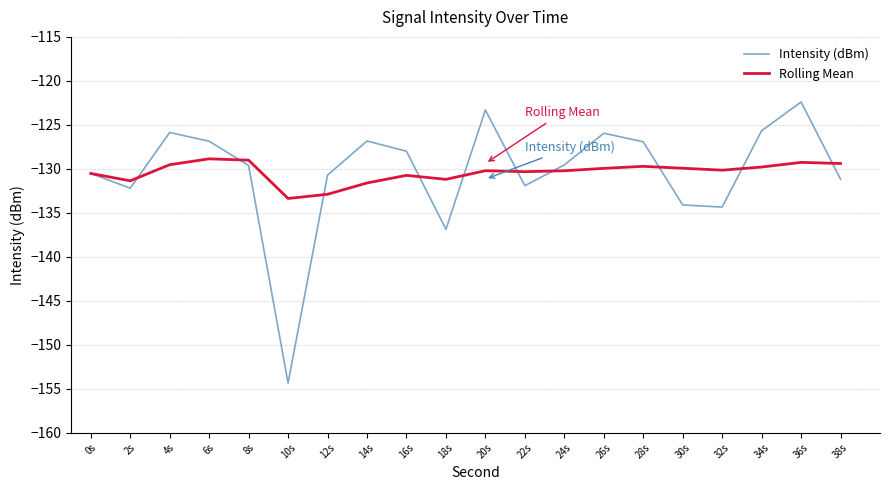

Which category has the lowest value in the Intensity (dBm) series?

10s